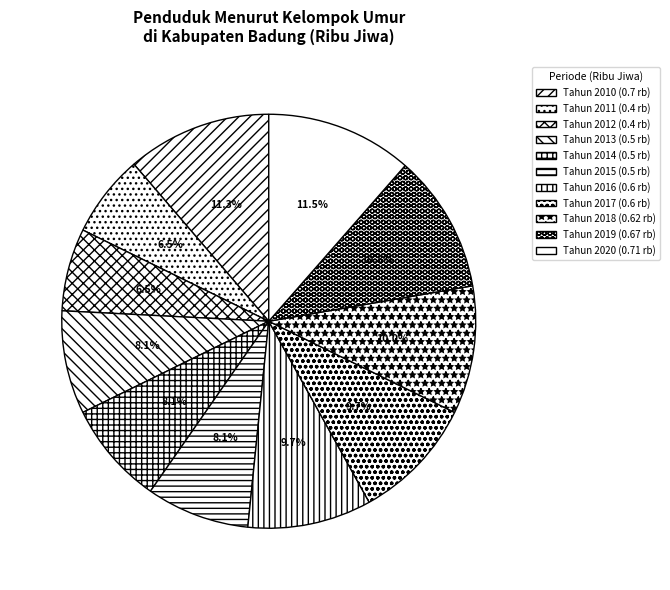

What is the total percentage of Tahun 2018 and Tahun 2013?

18.1%